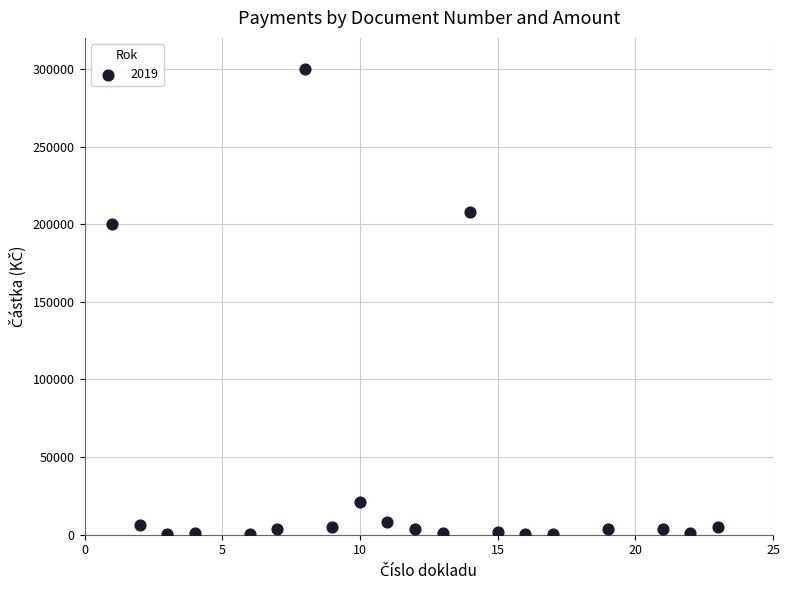

What is the range of Y values (max minus min)?

299850.0